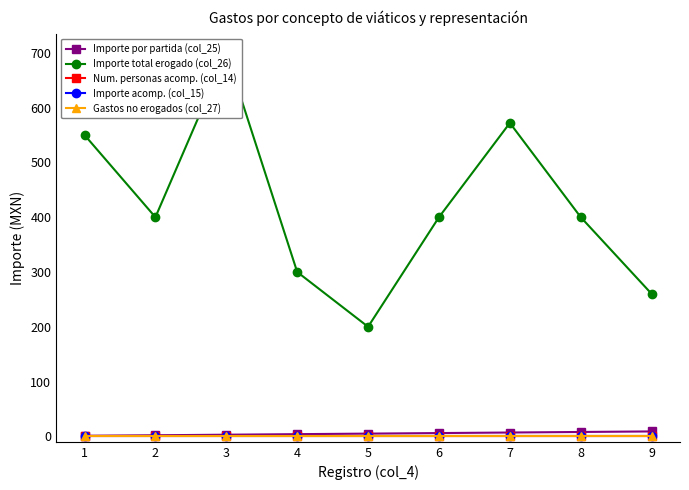

What is the value of the Importe total erogado (col_26) point at the 3rd from the left?

700